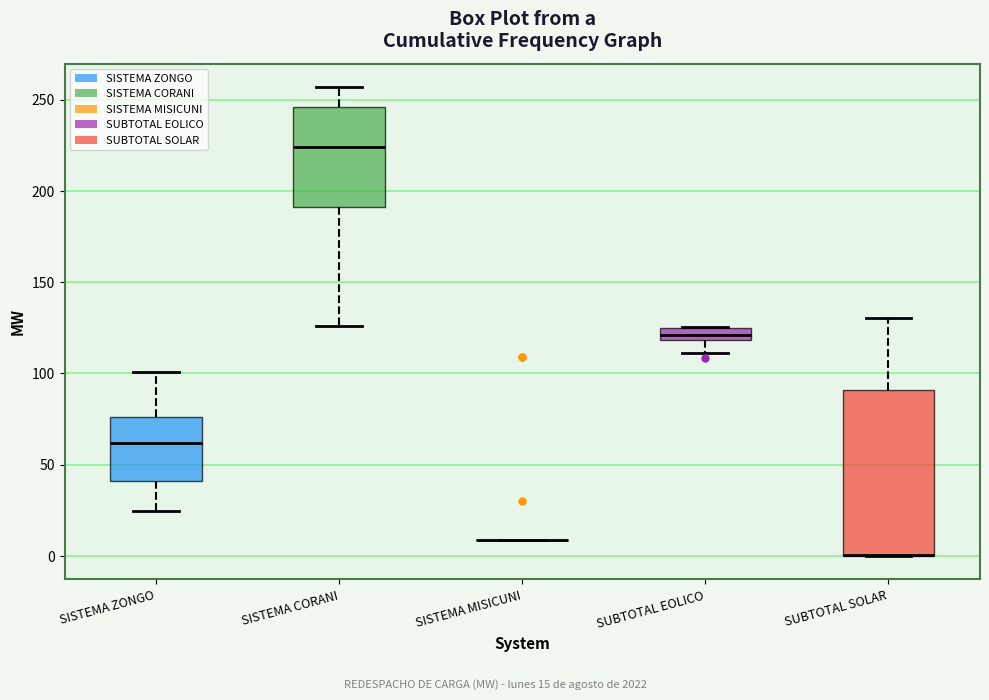

Where is the upper edge of the box for SUBTOTAL EOLICO on the y-axis? The values are not printed on the chart, so give them approximately, as read against the axis.

125